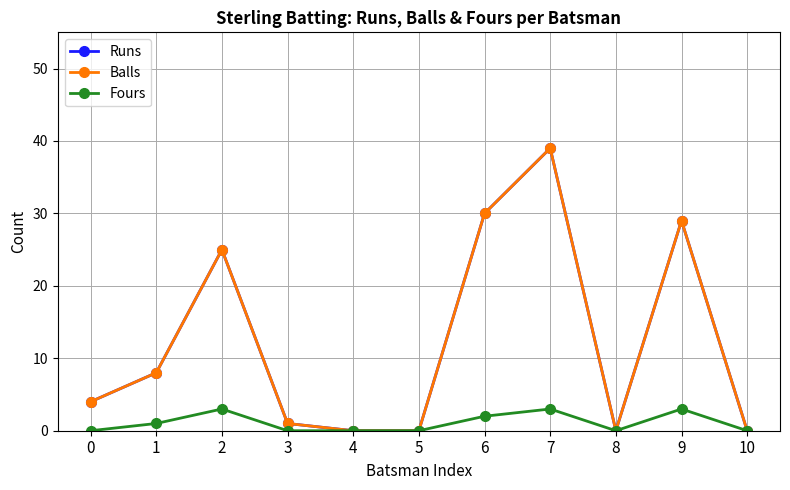

Which series has the largest total across all categories?

Runs